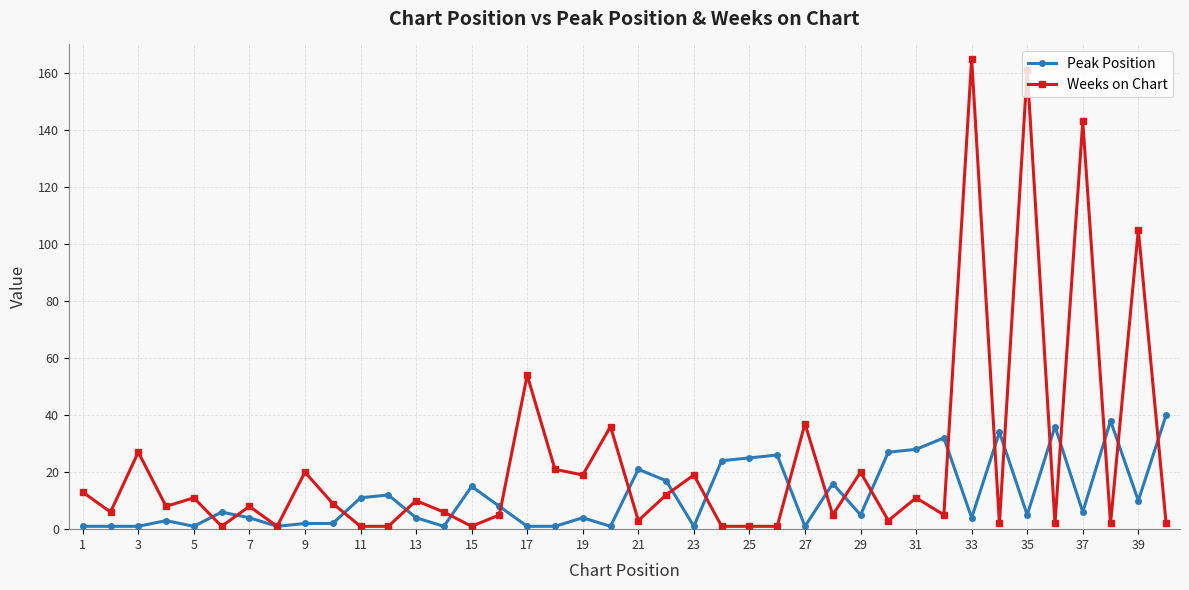

Does the chart display data point markers on the line(s)?

Yes